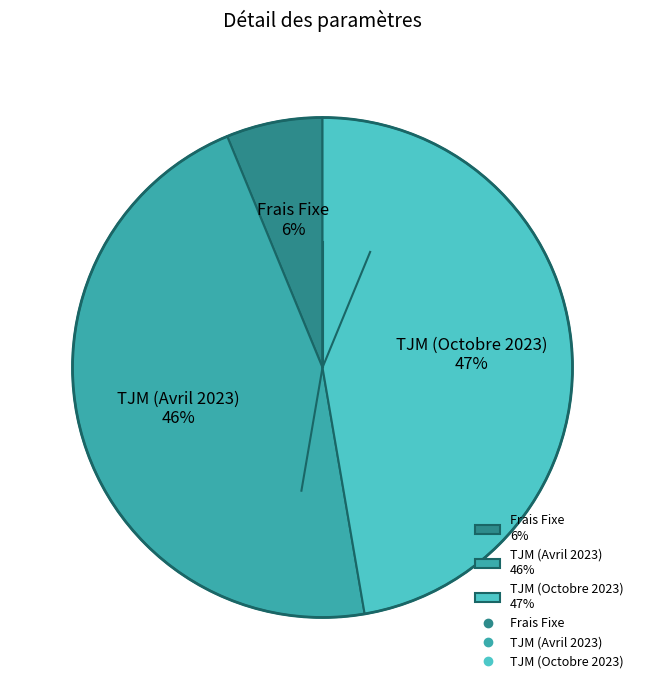

The TJM (Octobre 2023) slice represents 47% of the pie. True or false?

True